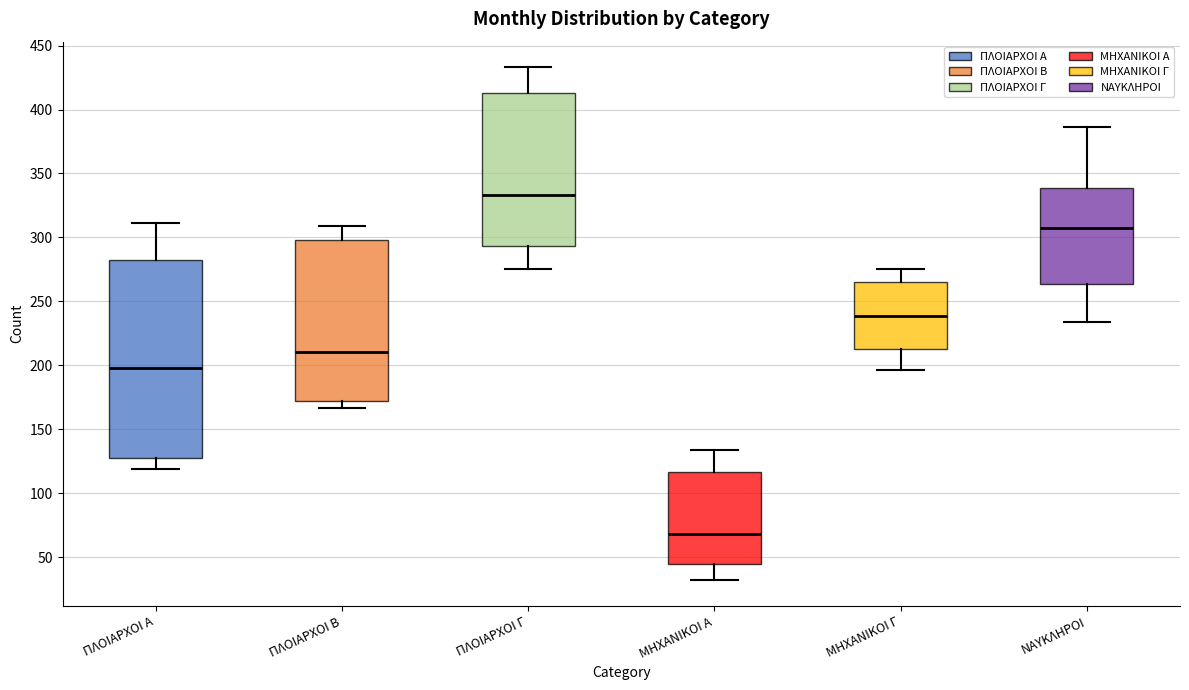

Where does the lower whisker of the box for ΠΛΟΙΑΡΧΟΙ Α end on the y-axis? The values are not printed on the chart, so give them approximately, as read against the axis.

120